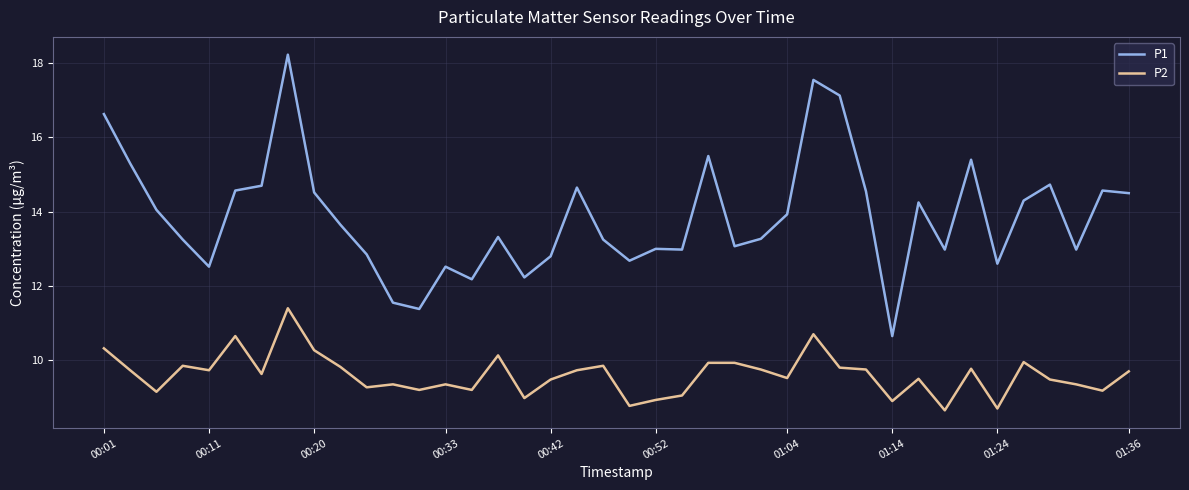

True or false: P2 and P1 cross at least once.

False